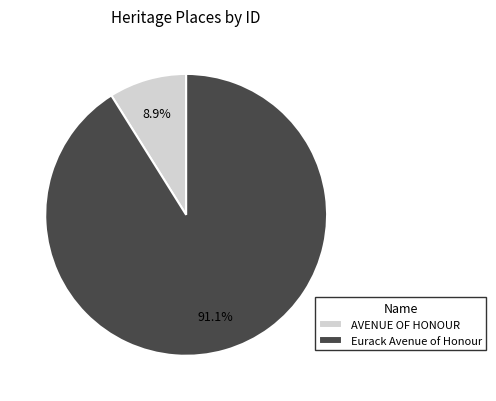

What is the largest slice in the pie chart?

Eurack Avenue of Honour